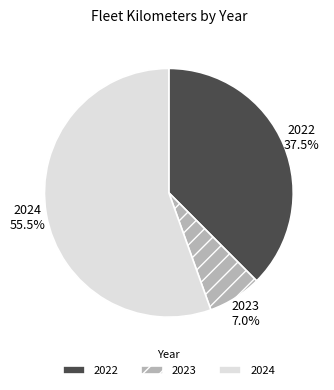

Which slice is the largest?

2024